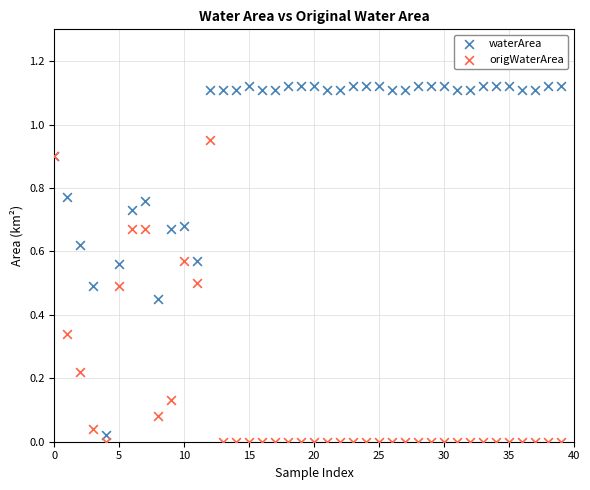

Which series reaches the maximum Y coordinate?

waterArea